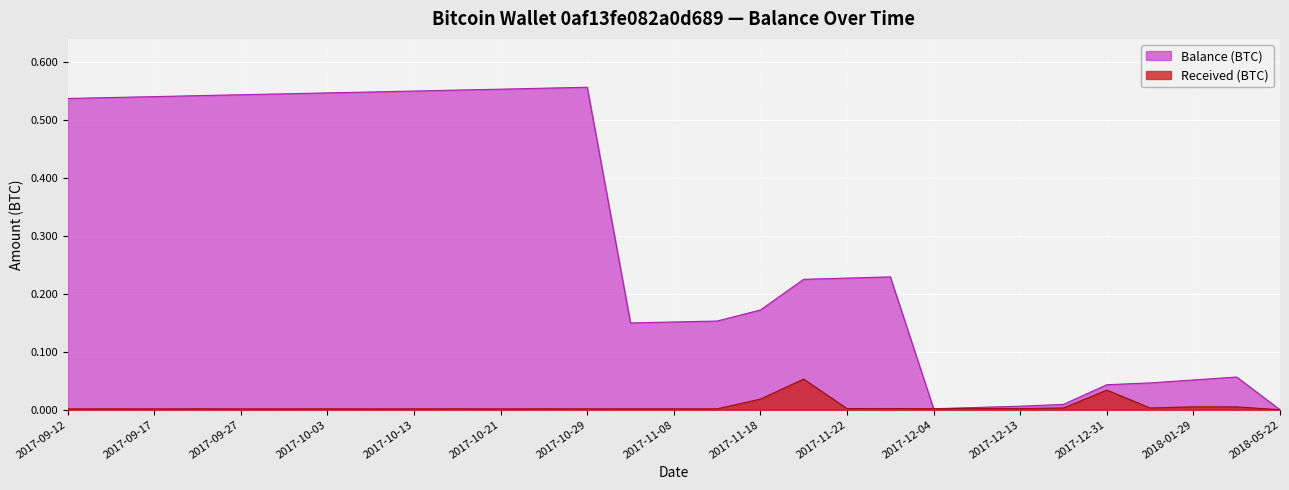

What is the label of the 4th point from the left?

2017-09-23